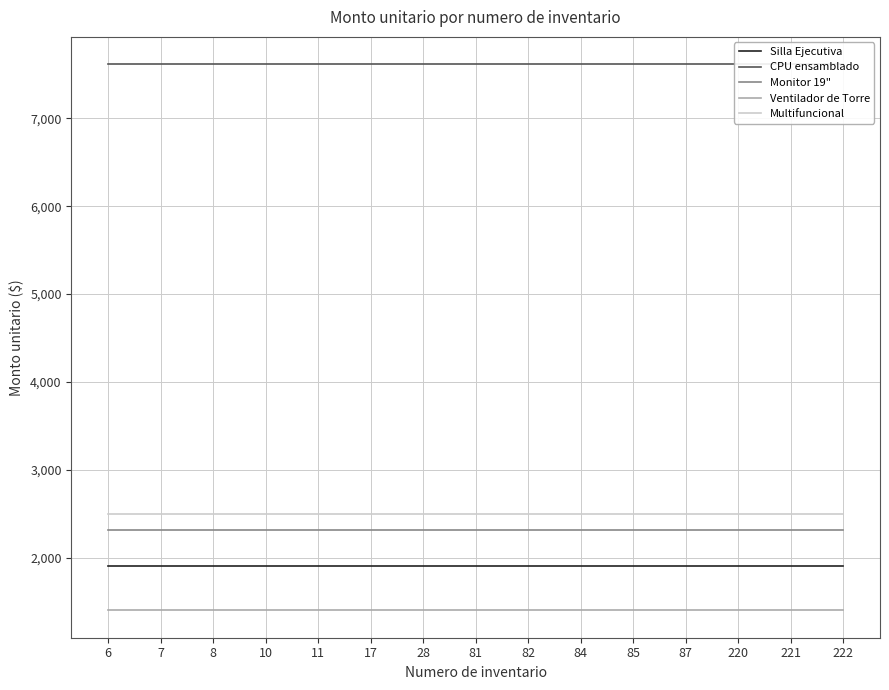

The value of Monitor 19" at 11 is 501.6. True or false?

False